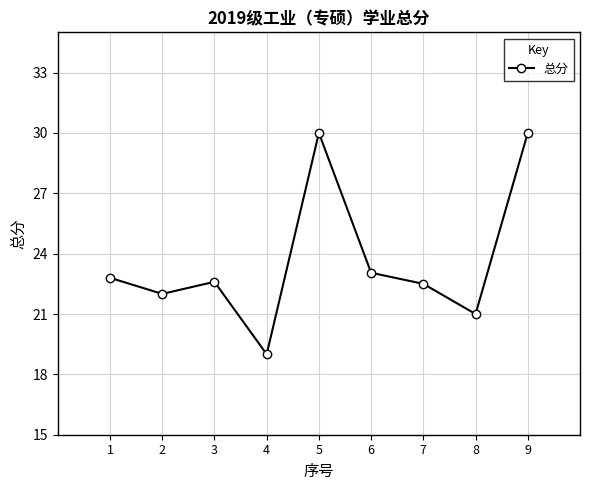

What is the greatest value displayed?

30.0